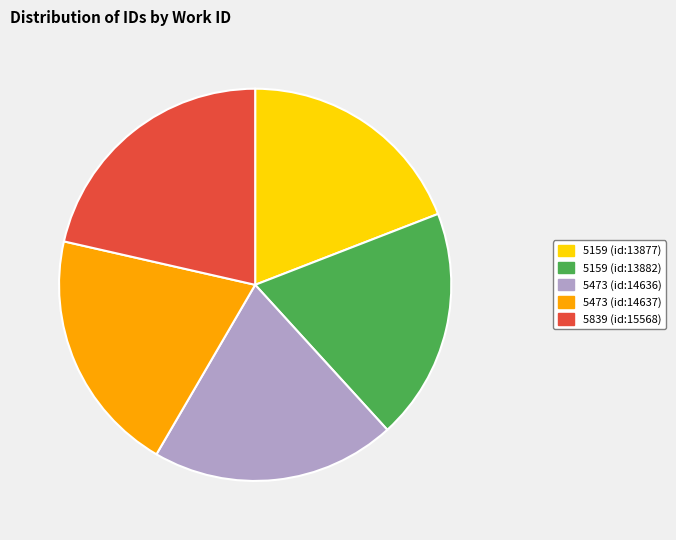

The 5473 (id:14637) slice represents 20% of the pie. True or false?

True